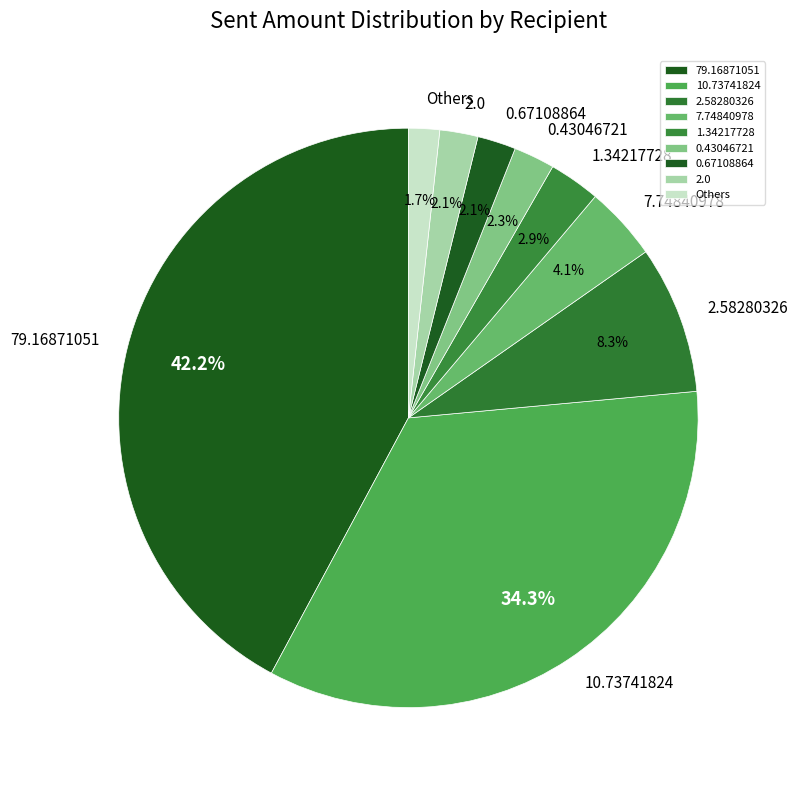

Does any single category account for the majority?

No